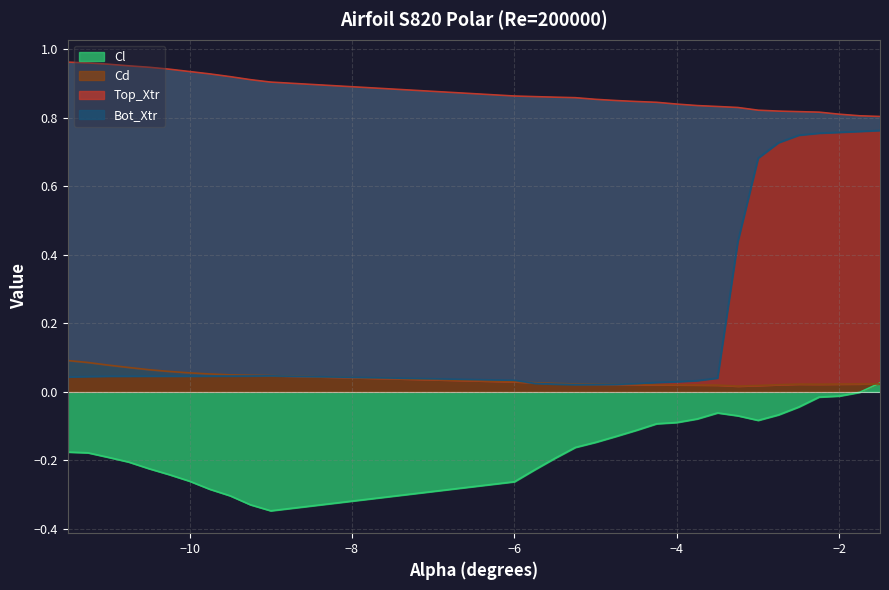

What is the difference between the maximum and minimum values in the Top_Xtr series?

0.2